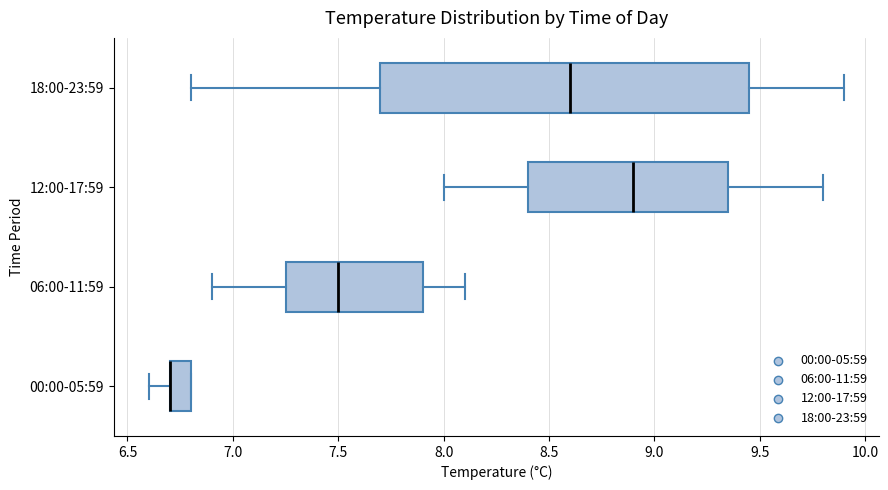

Where does the left whisker of the box for 18:00-23:59 end on the x-axis? The values are not printed on the chart, so give them approximately, as read against the axis.

6.80